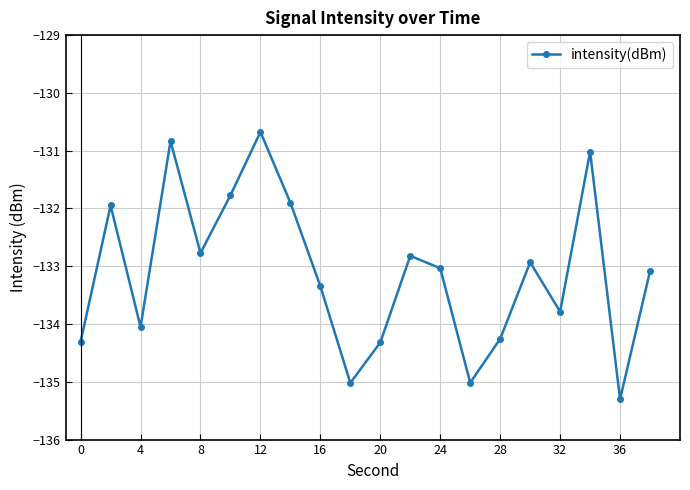

What is the value of the 15th point from the left?

-134.3